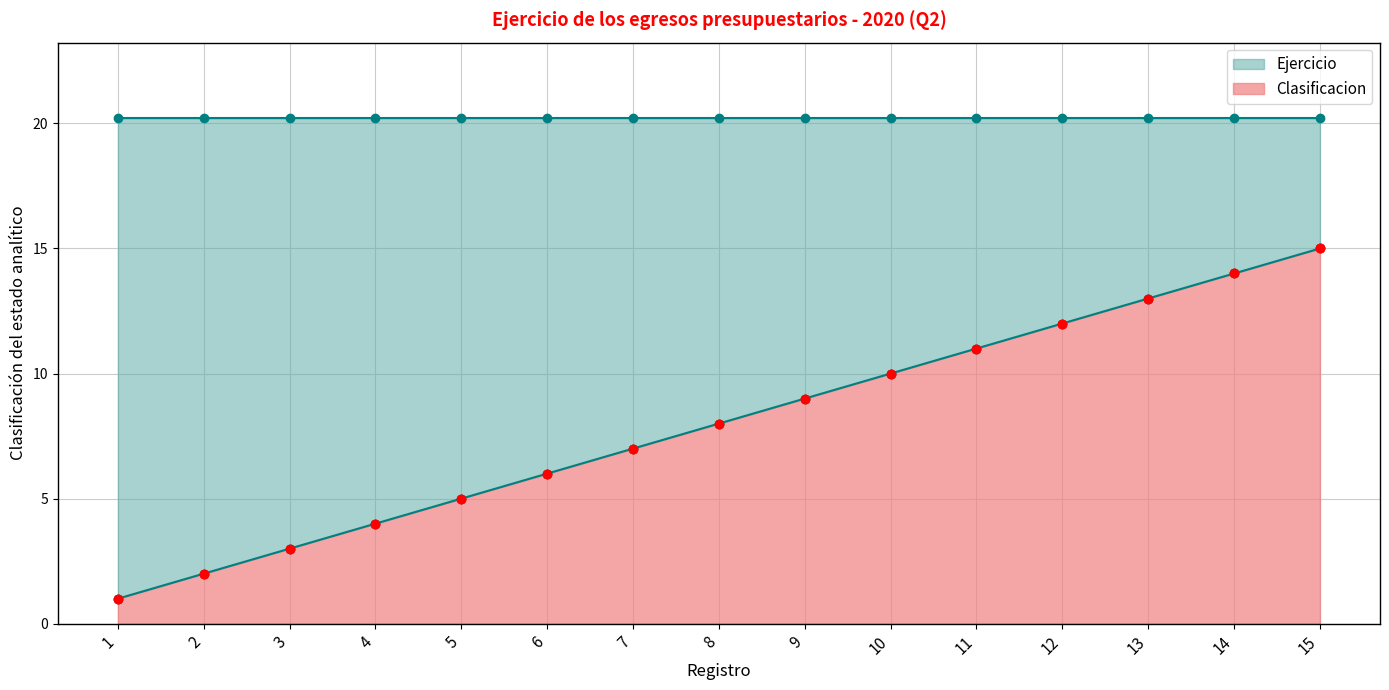

What value does the data have at 1?

1